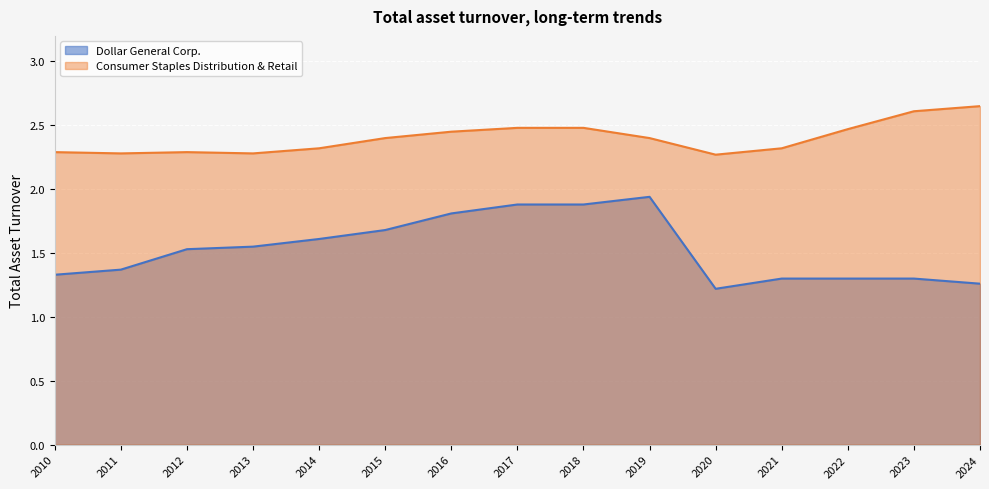

The Consumer Staples Distribution & Retail series shows 4.2 at 2022. True or false?

False